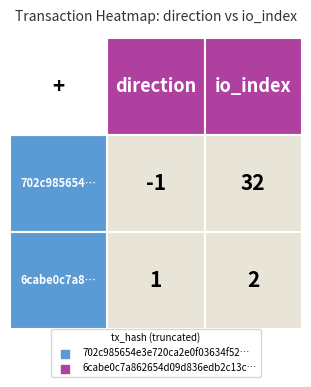

What is the difference between the 6cabe0c7a862654d09d836edb2c13c1cab88f2c values at 1 and 0?

1